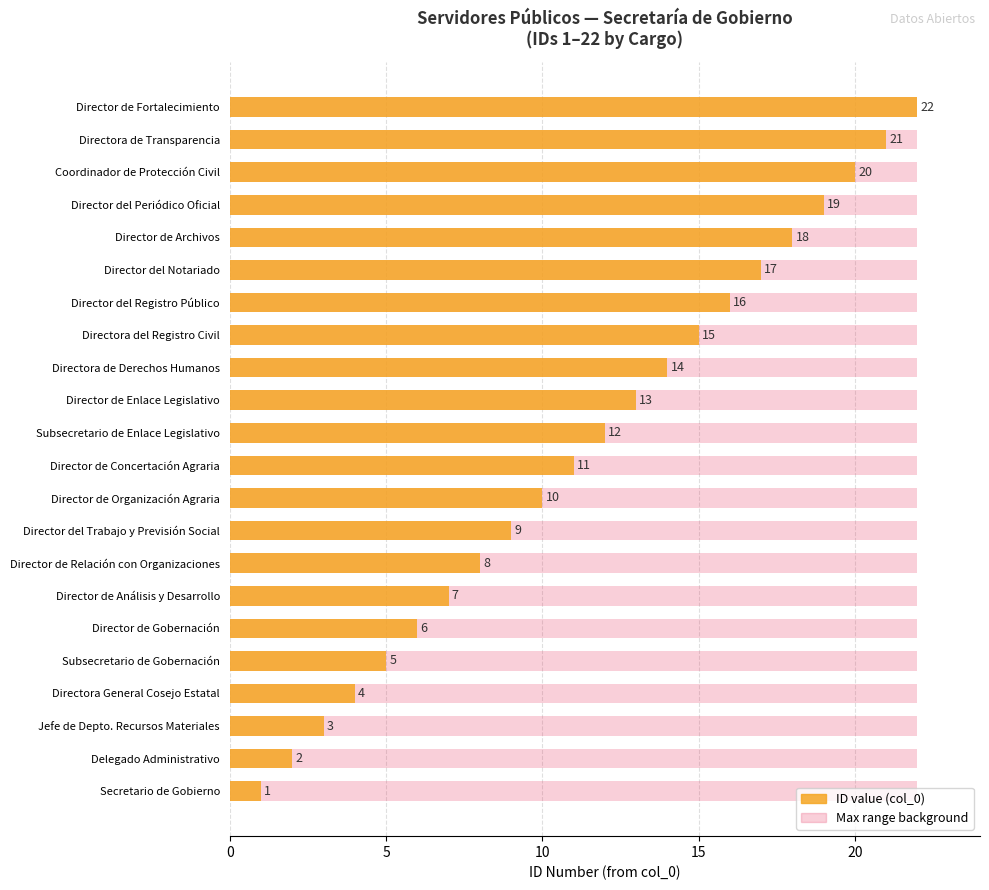

What is the sum of all values?

253